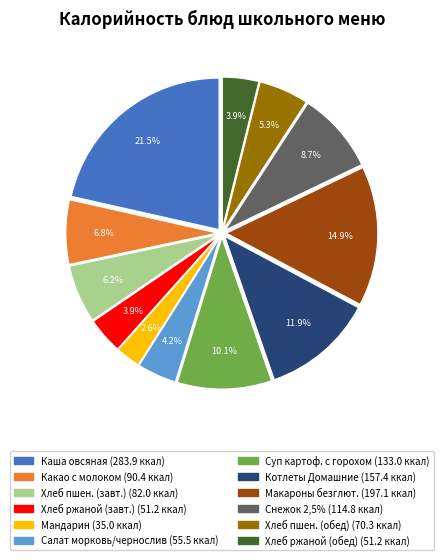

Does any single category account for the majority?

No